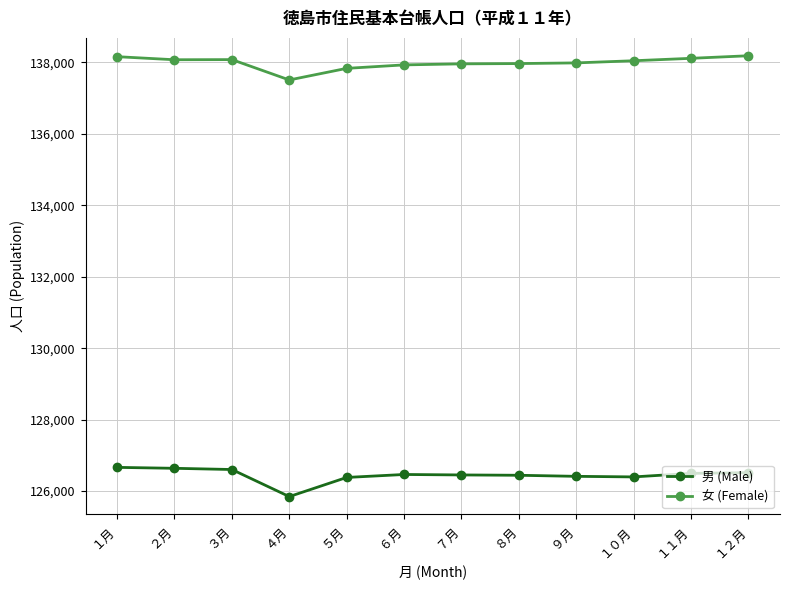

What is the minimum value shown in the chart?

125847